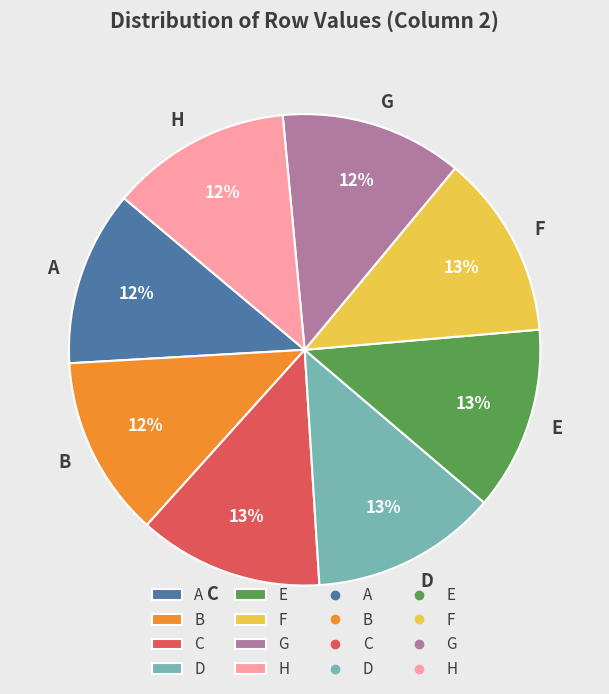

To the nearest percent, what is the combined percentage of A and H?

24%